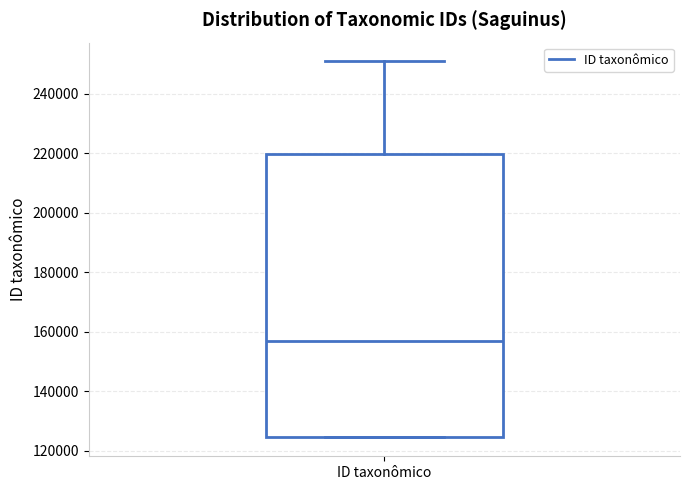

Where does the median line of the box for ID taxonômico sit on the y-axis? The values are not printed on the chart, so give them approximately, as read against the axis.

156000